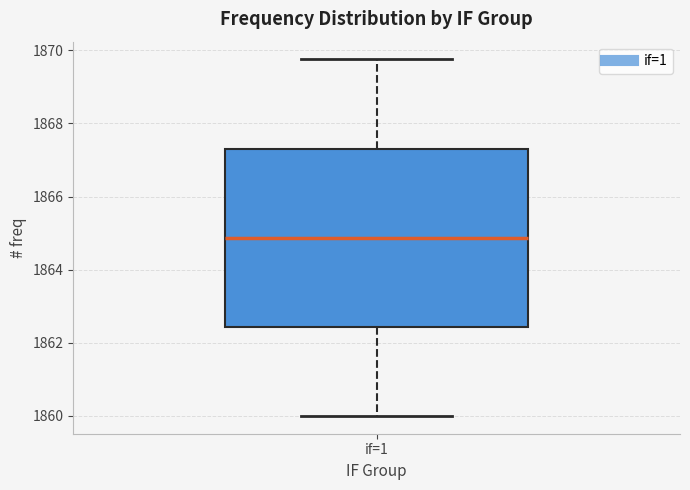

Where does the upper whisker of the box for if=1 end on the y-axis? The values are not printed on the chart, so give them approximately, as read against the axis.

1869.8